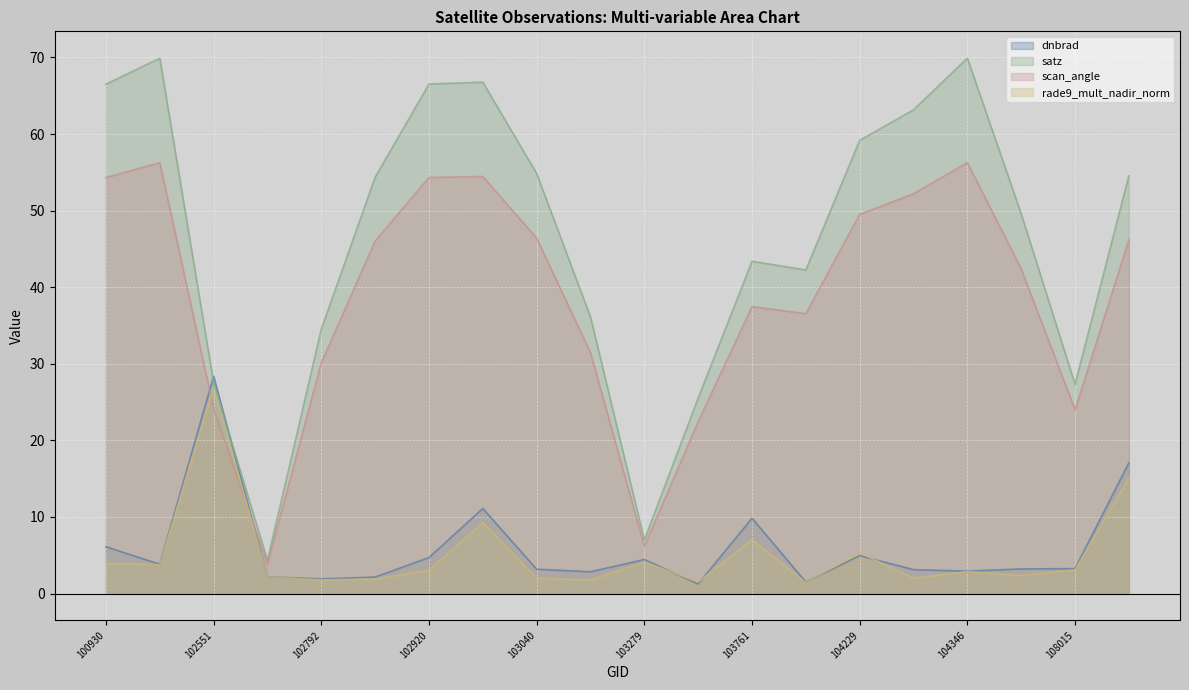

Which category has the lowest value across all series?

103397